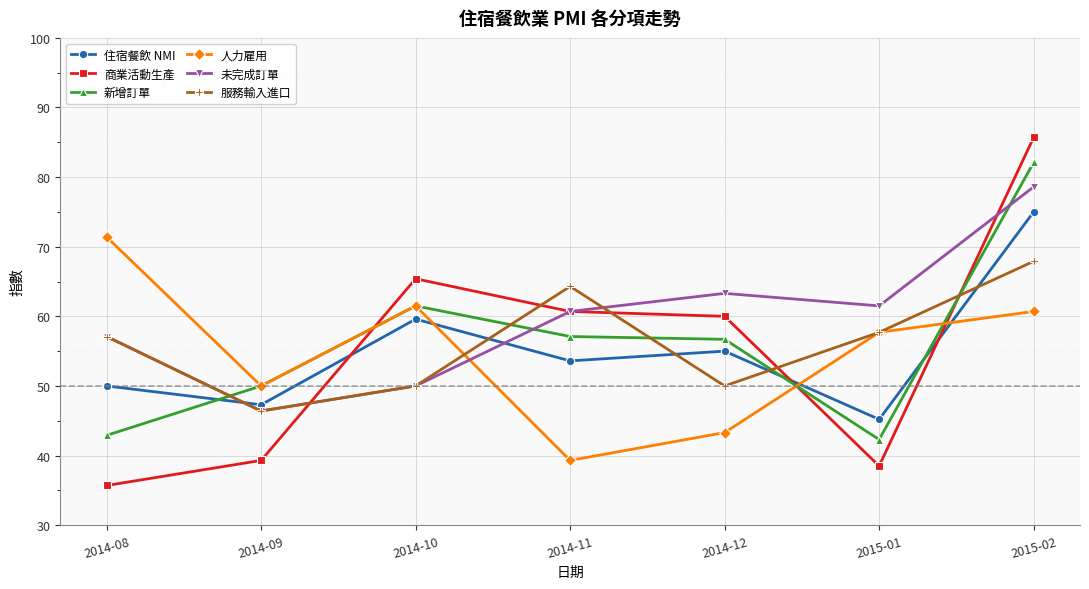

At 2015-02, list the series in order from smallest to largest.

人力雇用, 服務輸入進口, 住宿餐飲 NMI, 未完成訂單, 新增訂單, 商業活動生產